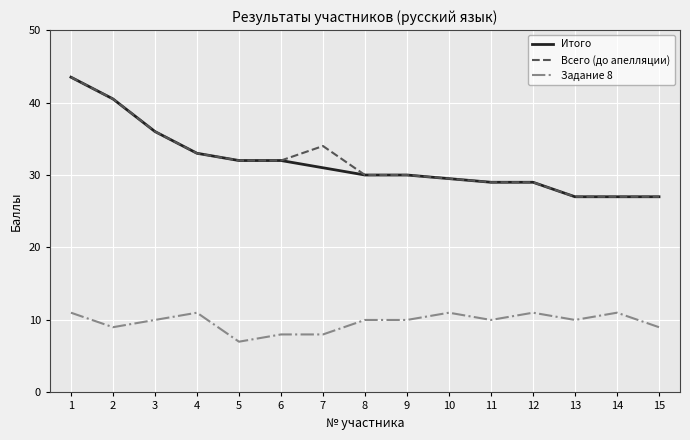

Which category has the highest value across all series?

1